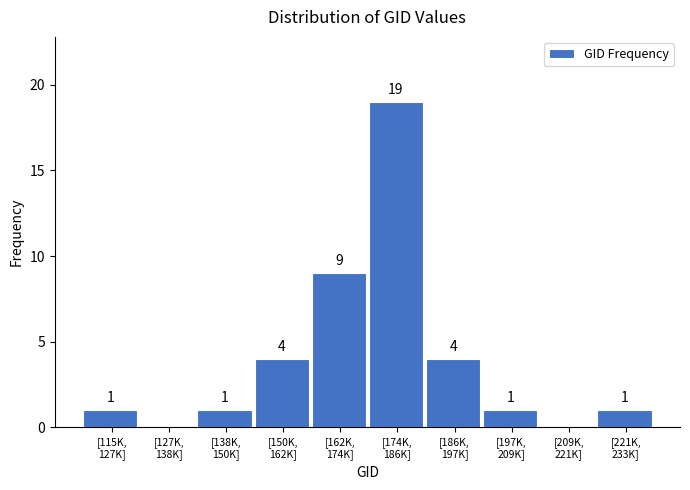

What is the maximum value shown in the chart?

19